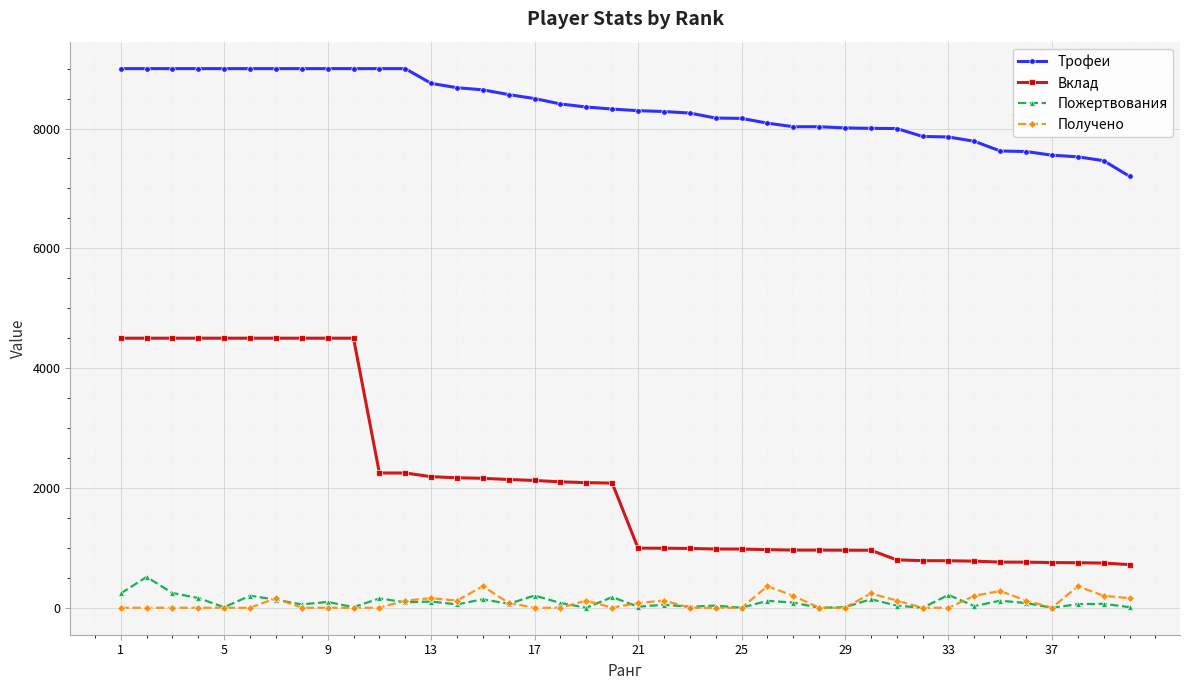

True or false: Получено and Вклад cross at least once.

False